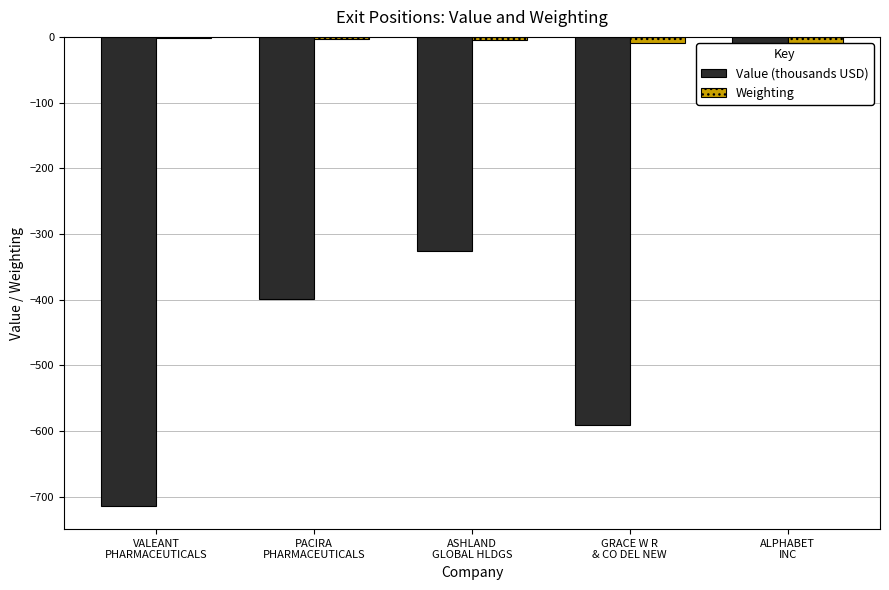

At how many categories does at least one series exceed -371?

5